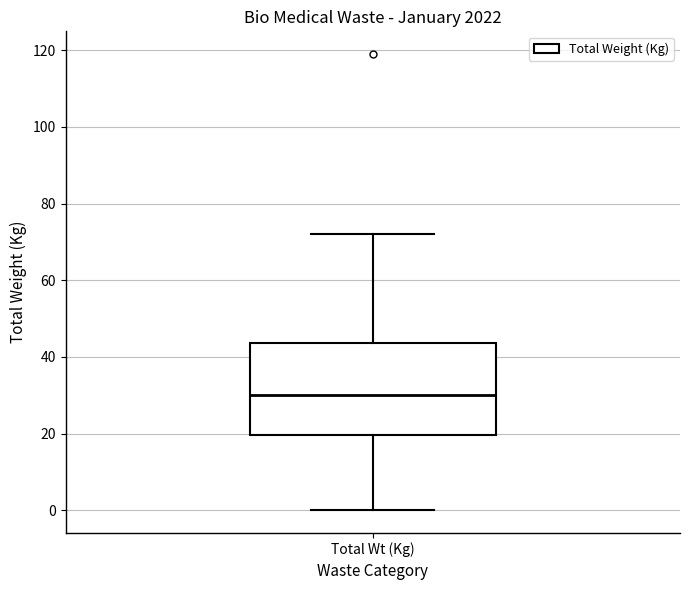

Where does the median line of the box for Total Wt (Kg) sit on the y-axis? The values are not printed on the chart, so give them approximately, as read against the axis.

30